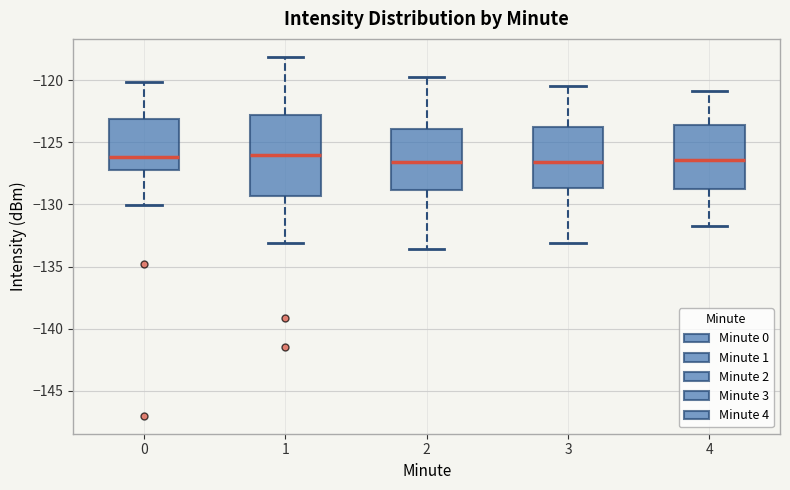

Comparing the boxes themselves (not the whiskers), which one is the tallest?

1